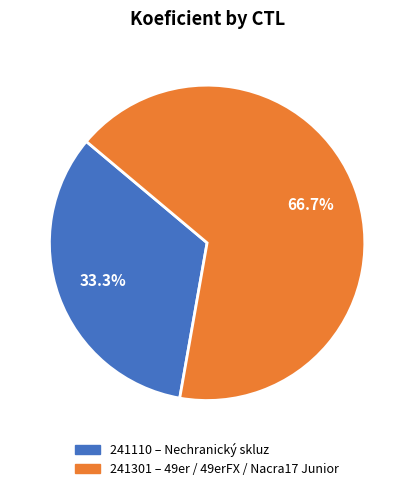

To the nearest percent, what percentage of the pie is 241110?

33%